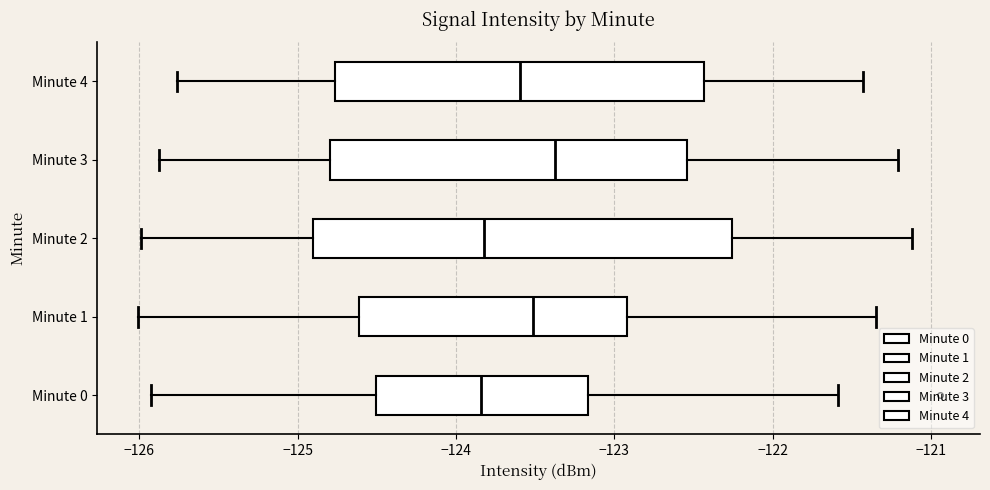

Reading bottom to top, transcribe this box plot: for each box, give where its median line is, the range the box spans, and where its two whiskers end, as read against the x-axis. The values are not printed on the chart, so give them approximately, as read against the axis.

Minute 0: median -123.8, box -124.5 to -123.2, whiskers -125.9 to -121.6
Minute 1: median -123.5, box -124.6 to -122.9, whiskers -126.0 to -121.3
Minute 2: median -123.8, box -124.9 to -122.3, whiskers -126.0 to -121.1
Minute 3: median -123.4, box -124.8 to -122.5, whiskers -125.9 to -121.2
Minute 4: median -123.6, box -124.8 to -122.4, whiskers -125.8 to -121.4